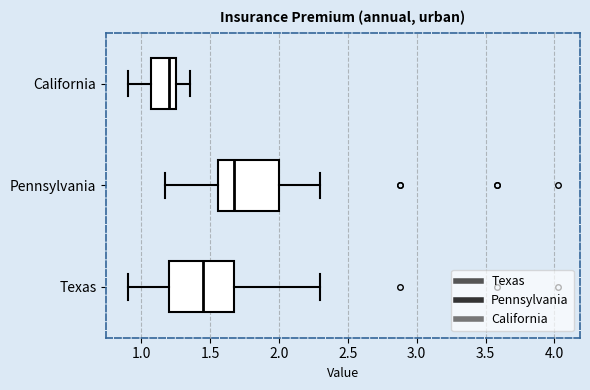

Where does the left whisker of the box for California end on the x-axis? The values are not printed on the chart, so give them approximately, as read against the axis.

0.90